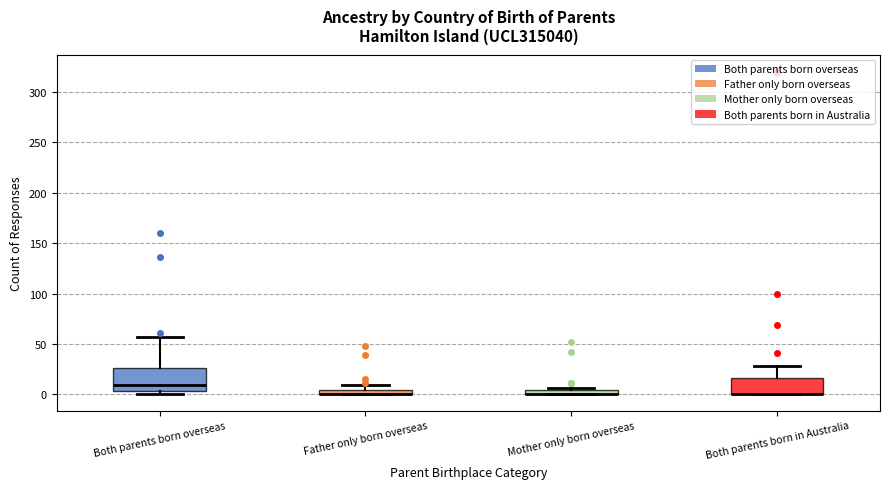

Which box is the tallest, from its lower edge to its upper edge?

Both parents born overseas